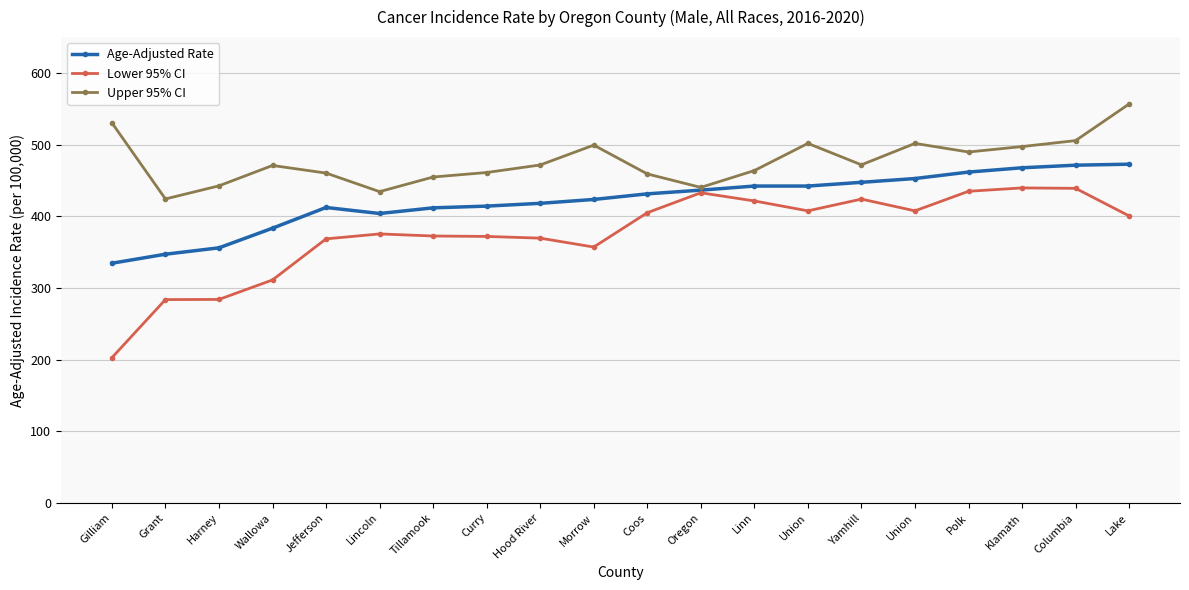

How many data points in Upper 95% CI are less than 471?

10